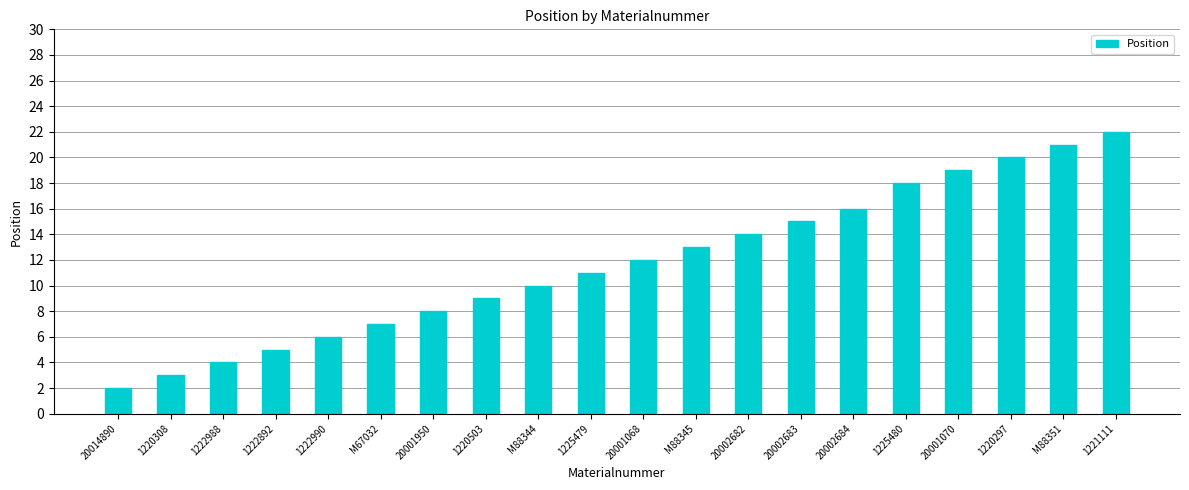

Rank the categories by value from highest to lowest.

1221111, M88351, 1220297, 20001070, 1225480, 20002684, 20002683, 20002682, M88345, 20001068, 1225479, M88344, 1220503, 20001950, M67032, 1222990, 1222892, 1222988, 1220308, 20014890